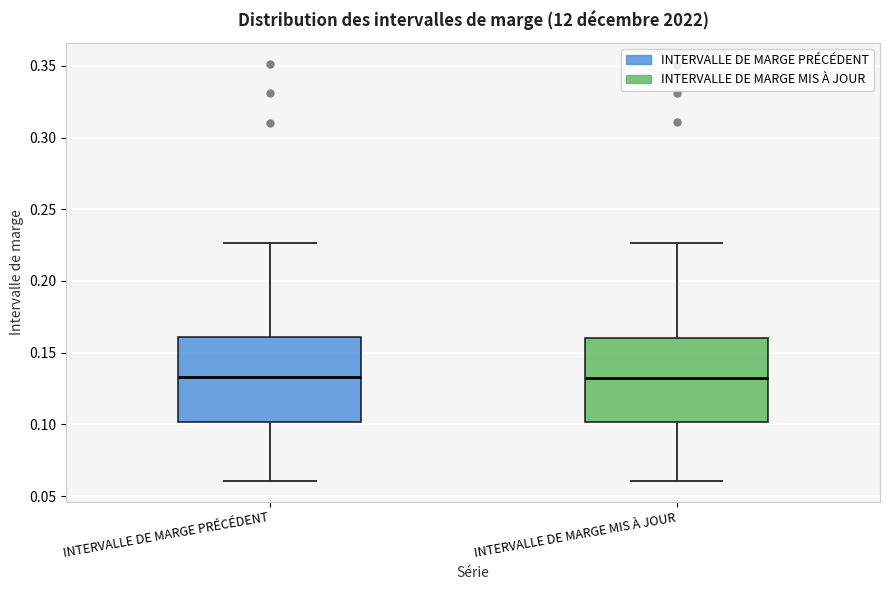

Reading left to right, read every box against the y-axis: the position of its median line, the range the box covers, and the ends of its whiskers. The values are not printed on the chart, so give them approximately, as read against the axis.

INTERVALLE DE MARGE PRÉCÉDENT: median 0.135, box 0.100 to 0.160, whiskers 0.060 to 0.225
INTERVALLE DE MARGE MIS À JOUR: median 0.130, box 0.100 to 0.160, whiskers 0.060 to 0.225